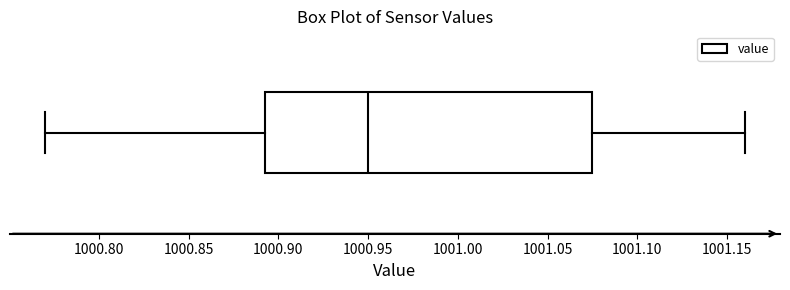

Read this box plot against the x-axis: the position of the median line, the range covered by the box, and the ends of both whiskers. The values are not printed on the chart, so give them approximately, as read against the axis.

median 1000.950, box 1000.895 to 1001.075, whiskers 1000.770 to 1001.160